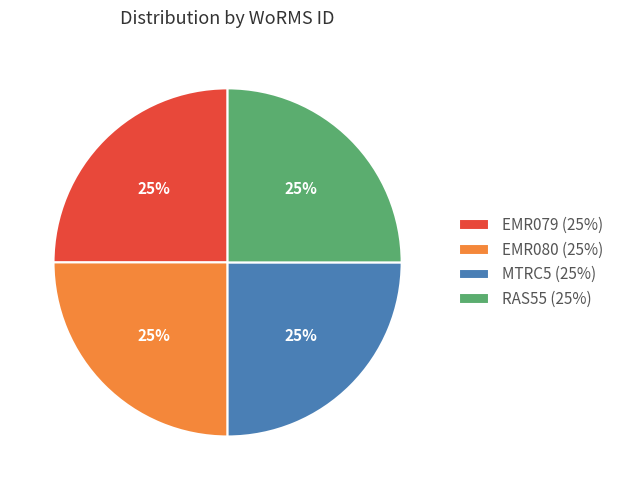

Is there a majority slice in this chart?

No